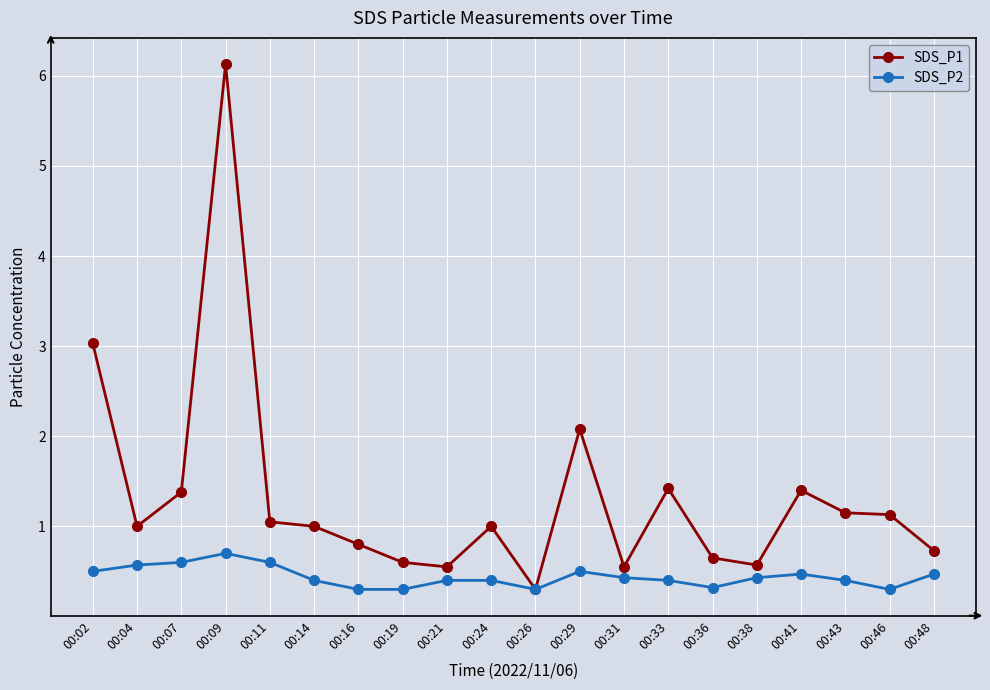

Which series has the largest range (max minus min)?

SDS_P1